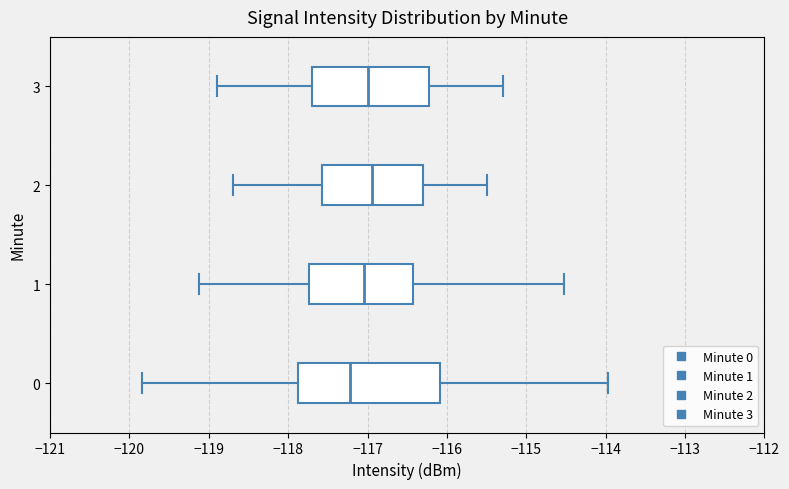

Where does the median line of the box at y = 2 sit on the x-axis? The values are not printed on the chart, so give them approximately, as read against the axis.

-116.9